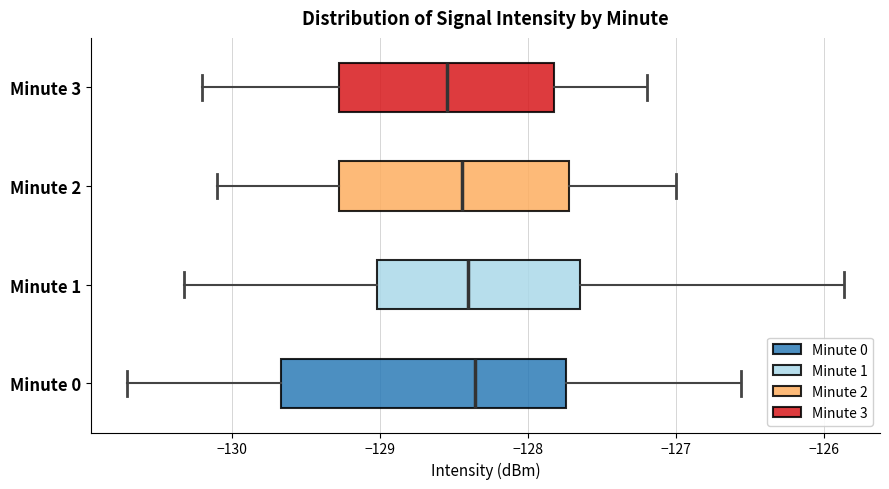

Reading bottom to top, read every box against the x-axis: the position of its median line, the range the box covers, and the ends of its whiskers. The values are not printed on the chart, so give them approximately, as read against the axis.

Minute 0: median -128.4, box -129.7 to -127.7, whiskers -130.7 to -126.6
Minute 1: median -128.4, box -129.0 to -127.6, whiskers -130.3 to -125.9
Minute 2: median -128.4, box -129.3 to -127.7, whiskers -130.1 to -127.0
Minute 3: median -128.5, box -129.3 to -127.8, whiskers -130.2 to -127.2